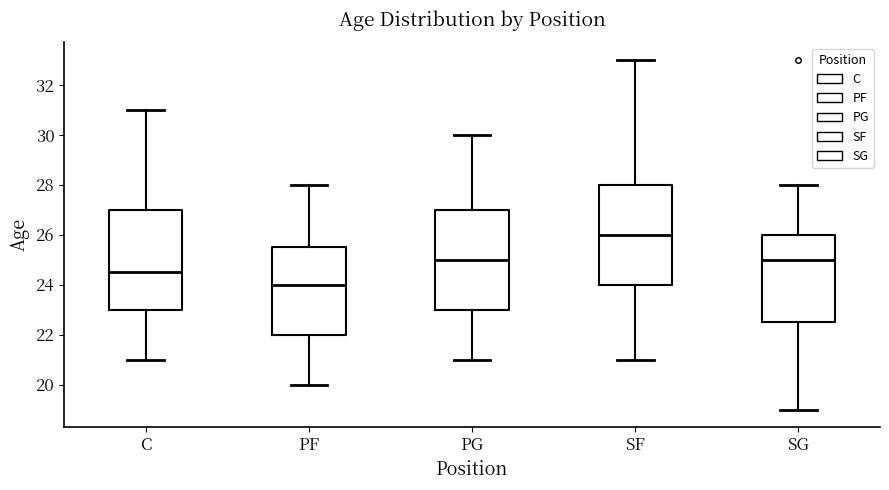

Which box has the highest median line?

SF